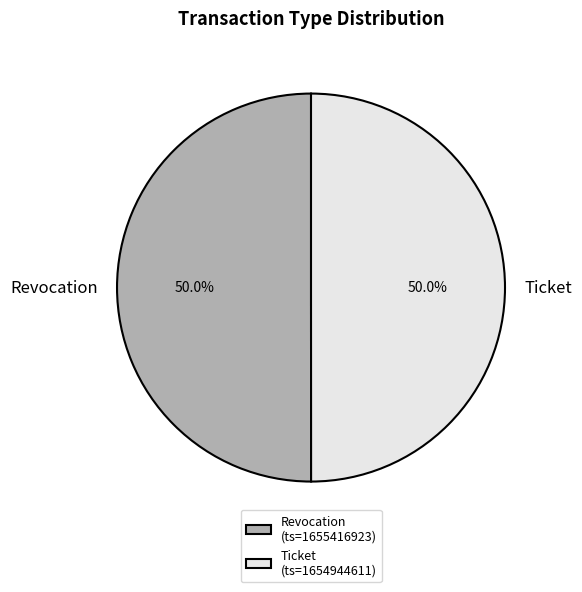

What percentage is NOT represented by Ticket?

50.0%